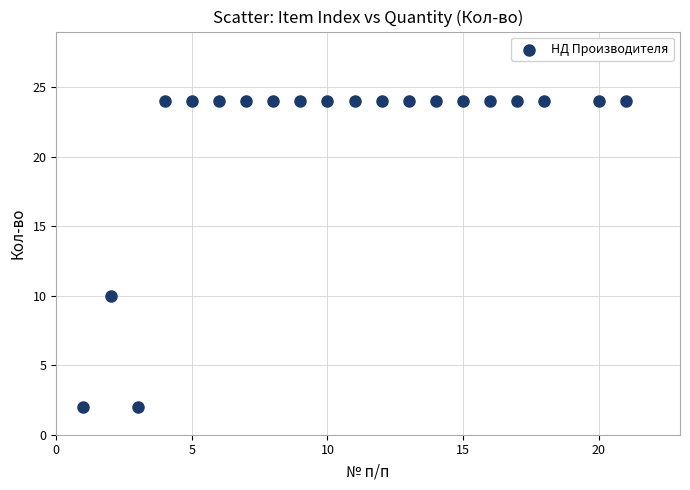

What is the range of Y values (max minus min)?

22